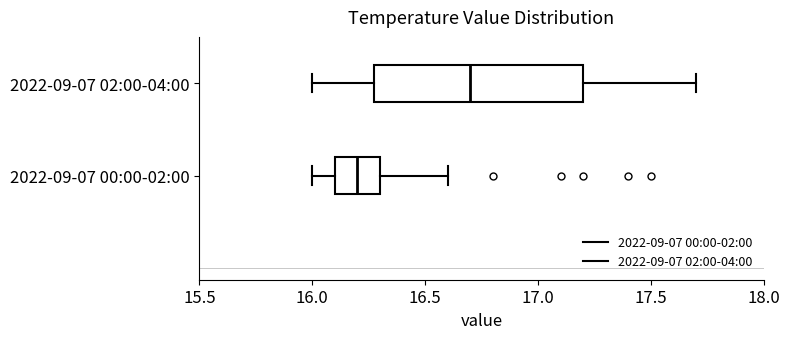

Reading bottom to top, transcribe this box plot: for each box, give where its median line is, the range the box spans, and where its two whiskers end, as read against the x-axis. The values are not printed on the chart, so give them approximately, as read against the axis.

2022-09-07 00:00-02:00: median 16.2, box 16.1 to 16.3, whiskers 16.0 to 16.6
2022-09-07 02:00-04:00: median 16.7, box 16.3 to 17.2, whiskers 16.0 to 17.7